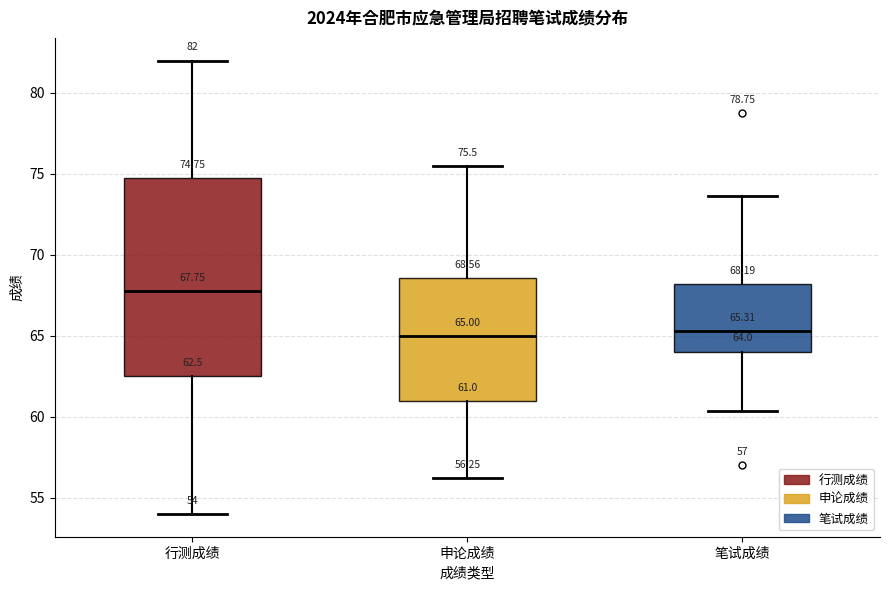

Comparing the boxes themselves (not the whiskers), which one is the tallest?

行测成绩